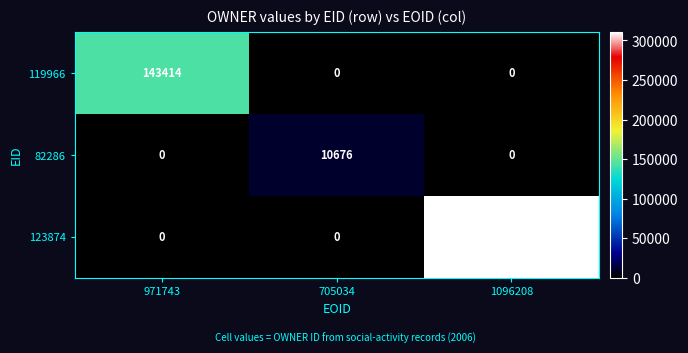

Which category has the highest value across all series?

1096208